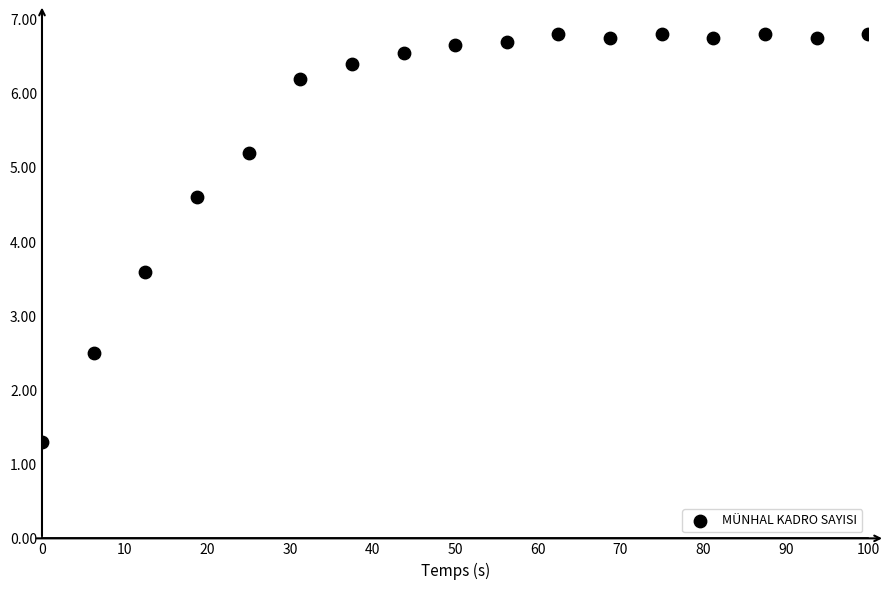

What Y value in the scatter plot is closest to 4?

3.6